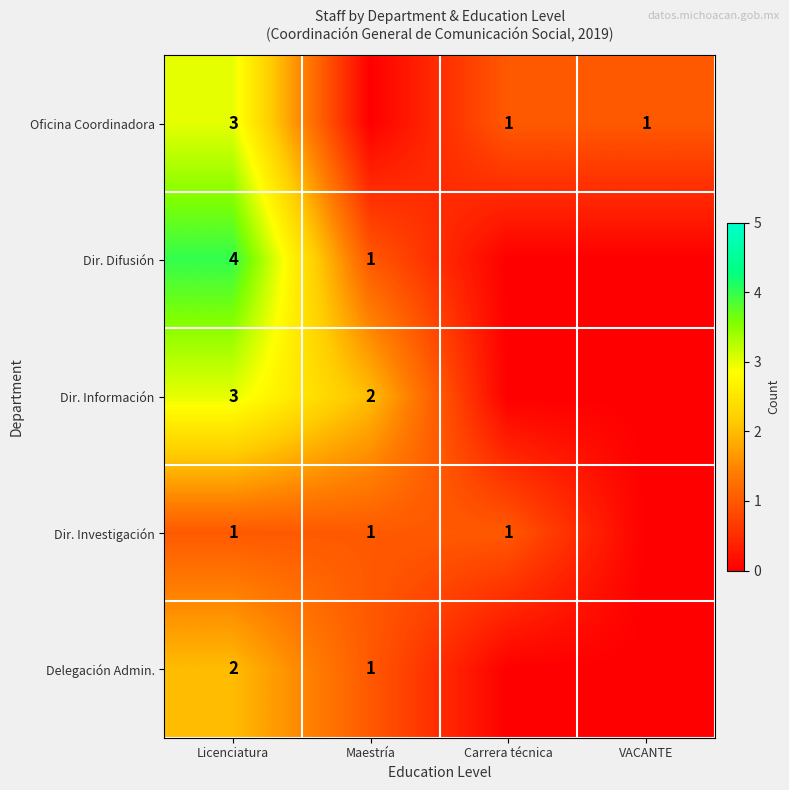

True or false: Dir. Difusión has a value of 6 at Licenciatura.

False